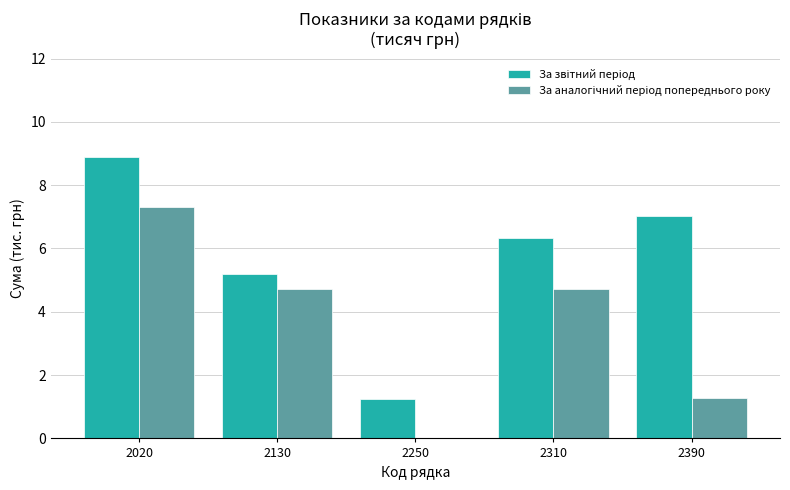

What is the total value across all series at 2310?

11.1